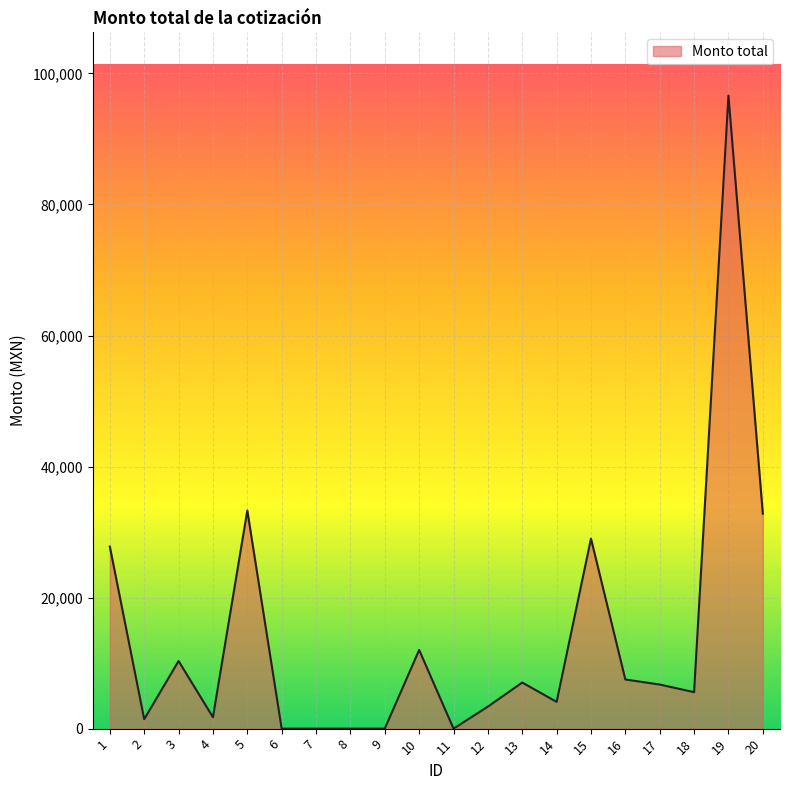

Does the chart have visible grid lines?

Yes